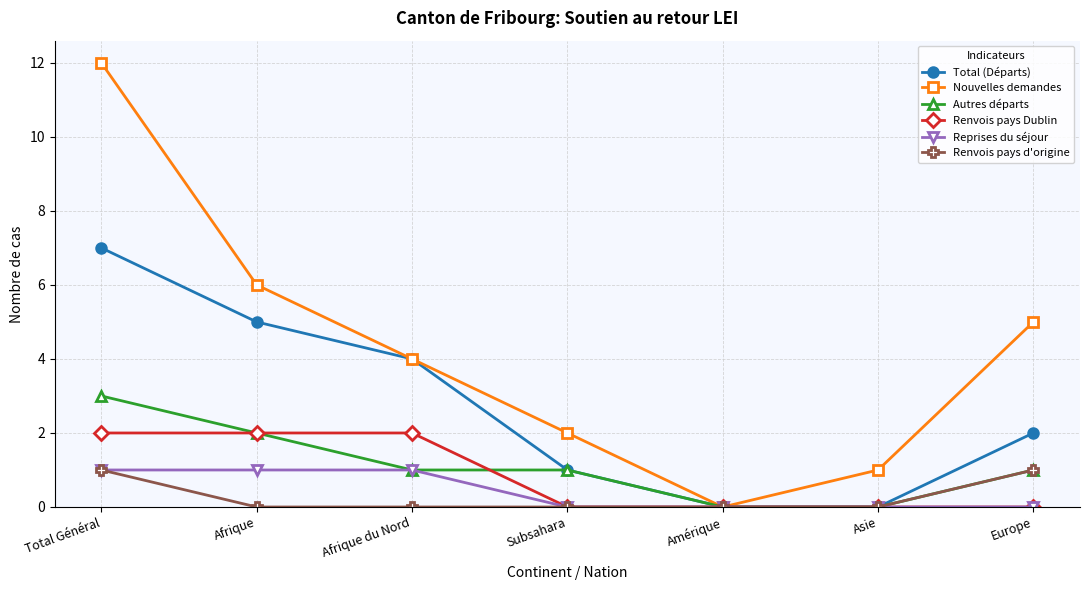

How many distinct data groups are displayed?

6